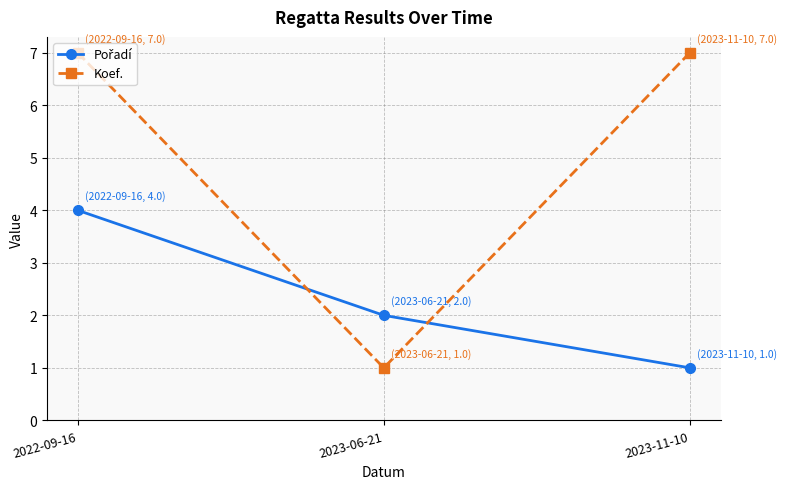

Which series changed the most between 2022-09-16 and 2023-06-21?

Koef.